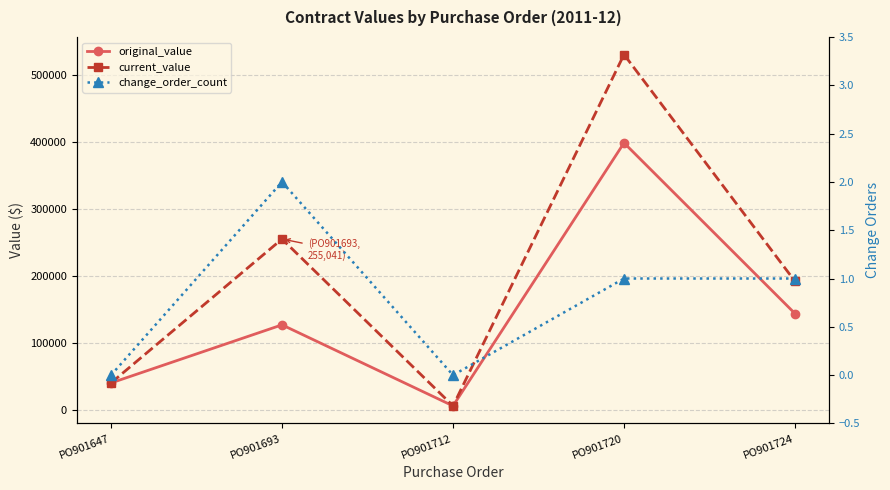

At which label does change_order_count reach its peak?

PO901693